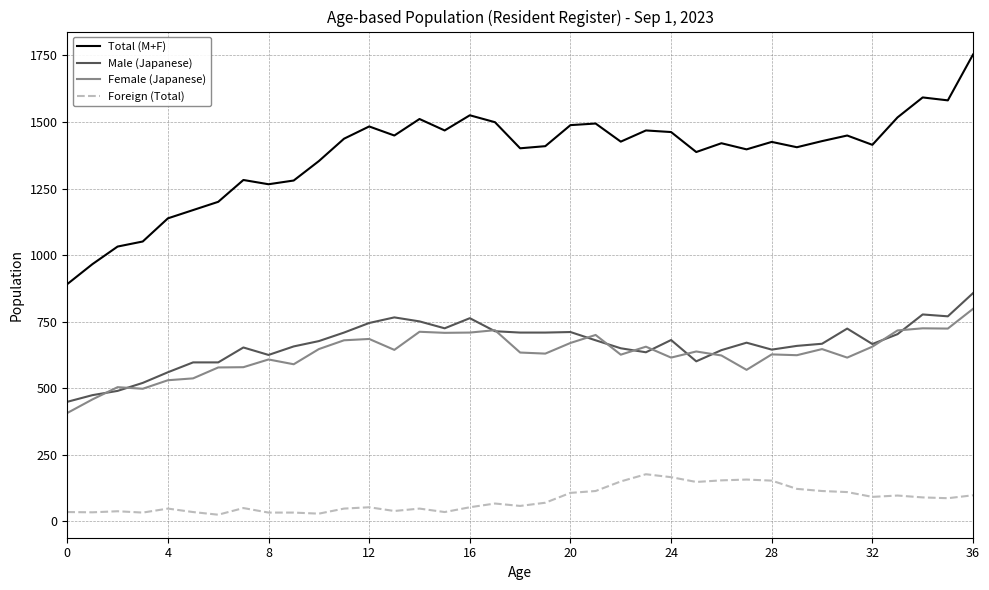

True or false: Female (Japanese) has more than 2 points higher than both neighbors.

True